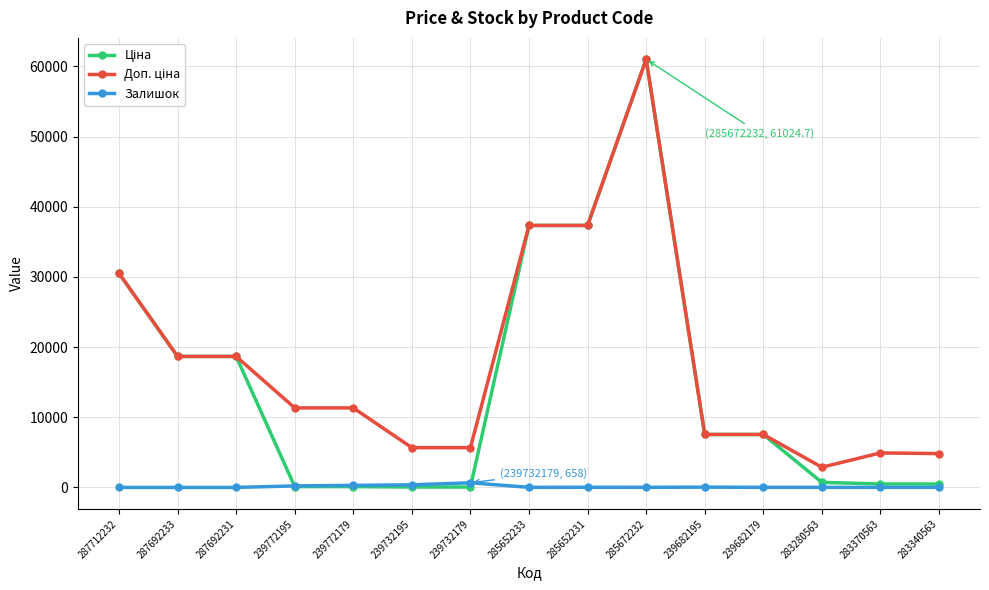

What is the difference between the highest and lowest values at 239772195?

11220.7